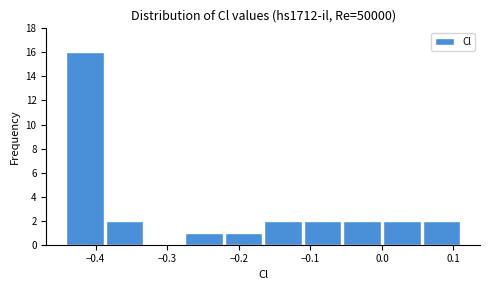

Over which range of the x-axis is the bar tallest?

-0.44 to -0.39